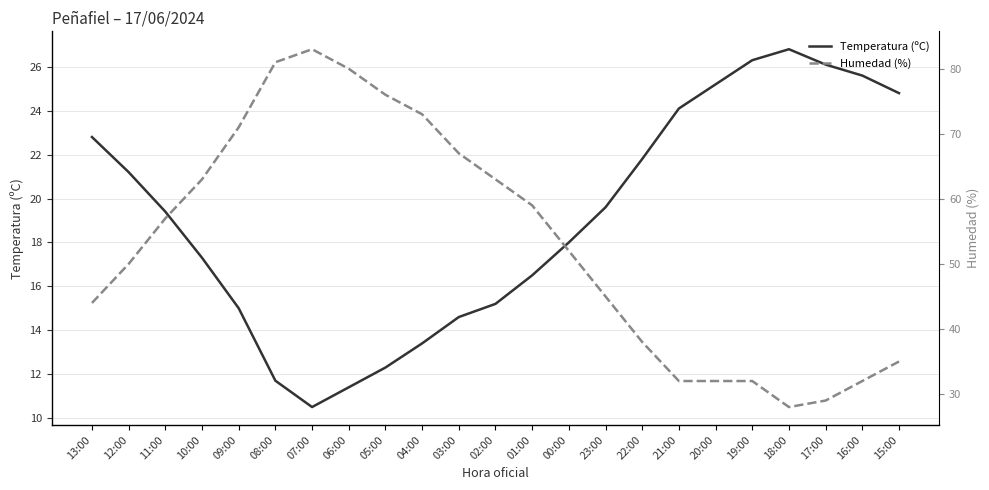

What is the difference between the maximum and second lowest values in the Humedad (%) series?

54.0